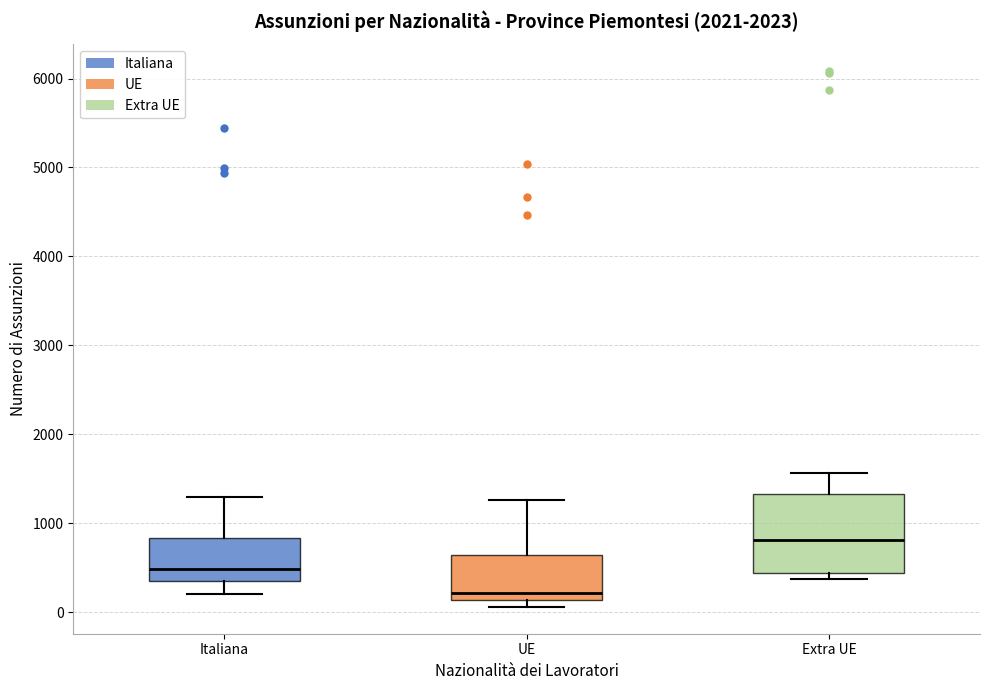

Reading left to right, read every box against the y-axis: the position of its median line, the range the box covers, and the ends of its whiskers. The values are not printed on the chart, so give them approximately, as read against the axis.

Italiana: median 500, box 400 to 800, whiskers 200 to 1300
UE: median 200, box 100 to 600, whiskers 100 (just below the box's lower edge) to 1300
Extra UE: median 800, box 400 to 1300, whiskers 400 (just below the box's lower edge) to 1600